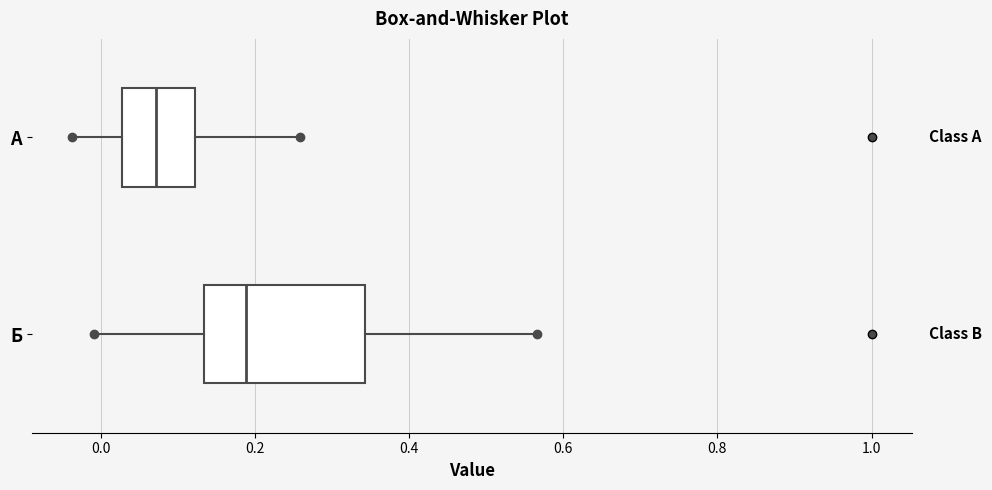

Where does the left whisker of the box for Б end on the x-axis? The values are not printed on the chart, so give them approximately, as read against the axis.

0.00